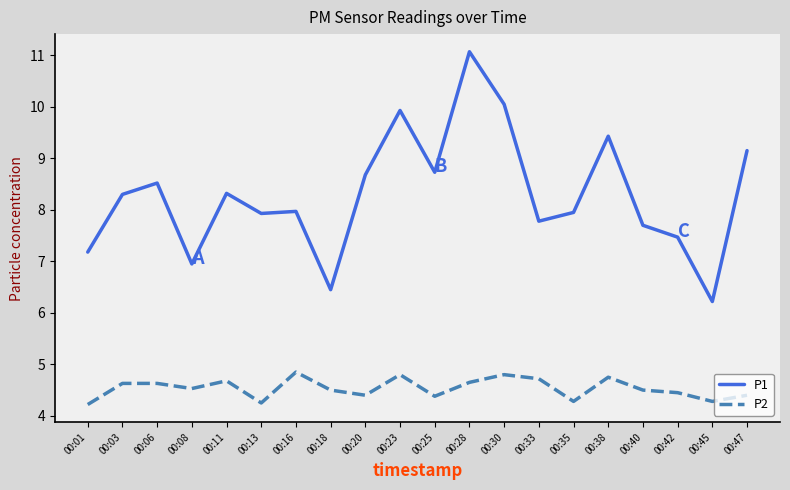

True or false: P1 has more than 0 points higher than both neighbors.

True